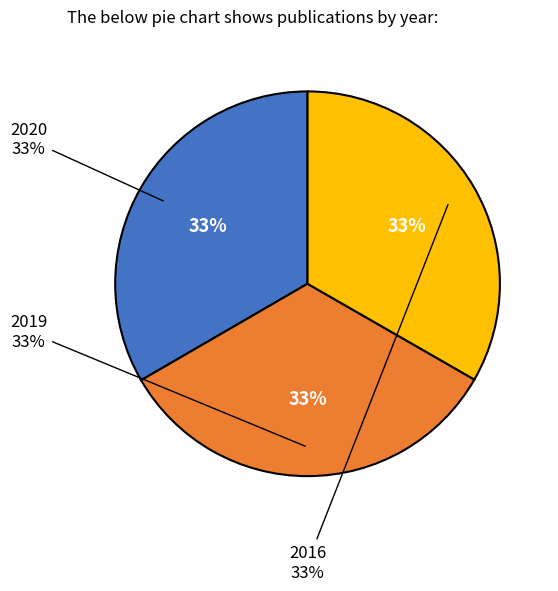

How much of the chart is everything except 2019?

66.7%